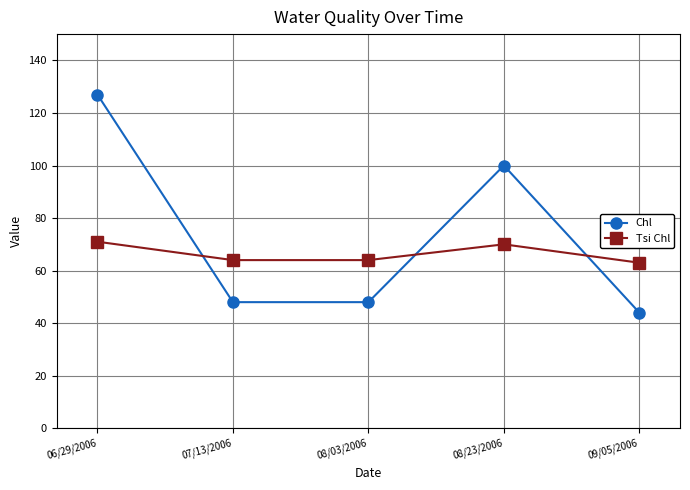

Where does the Chl series first go above 48?

06/29/2006